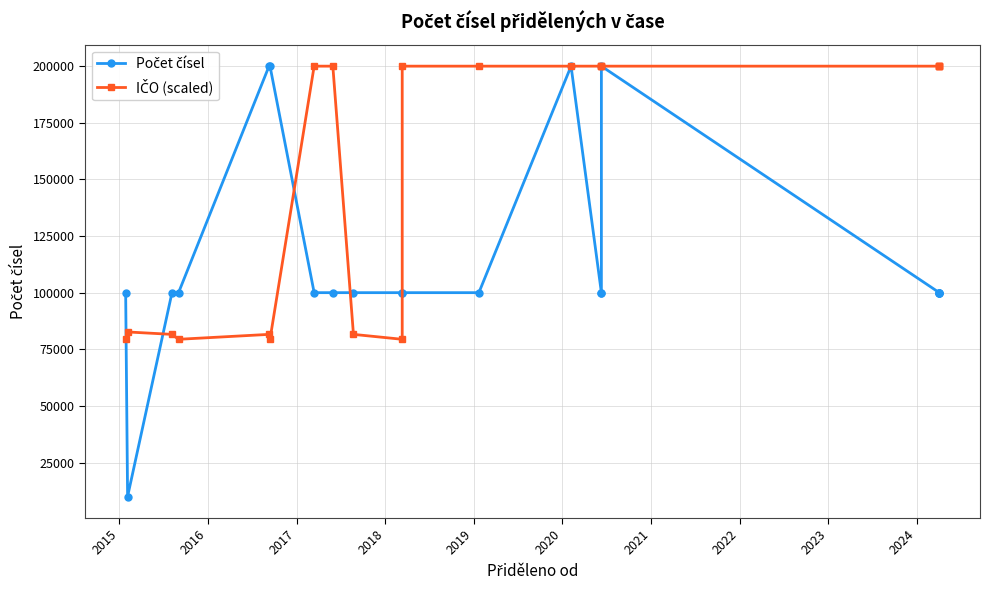

Does the chart have visible grid lines?

Yes